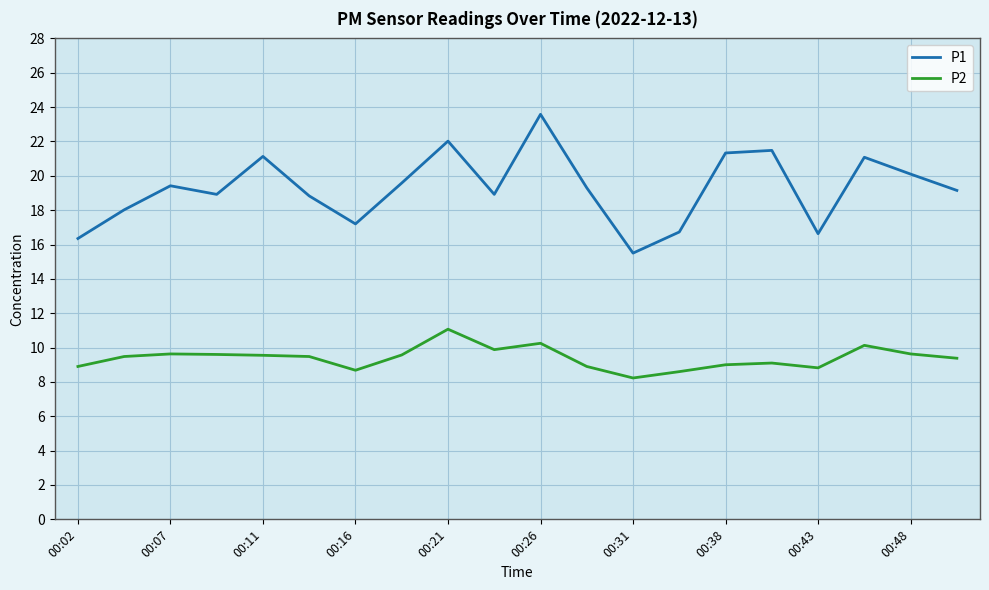

Which series has the widest spread of values?

P1